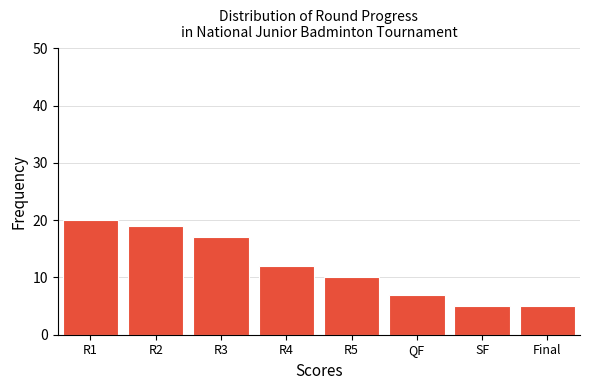

Reading left to right, what are all the values shown in this chart?

20	19	17	12	10	7	5	5